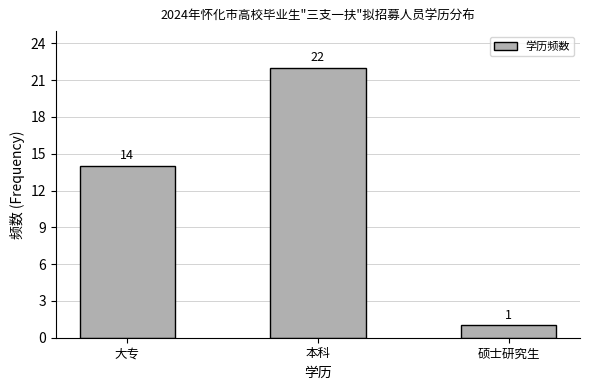

Reading left to right, what are all the values shown in this chart?

大专=14	本科=22	硕士研究生=1